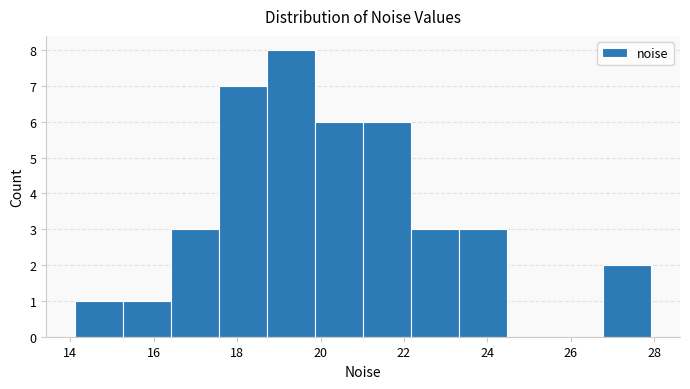

What is the height of the bar covering 14.2 to 15.2 on the x-axis? Neither the bar edges nor the heights are printed on the chart, so give them approximately, as read against the axes.

1